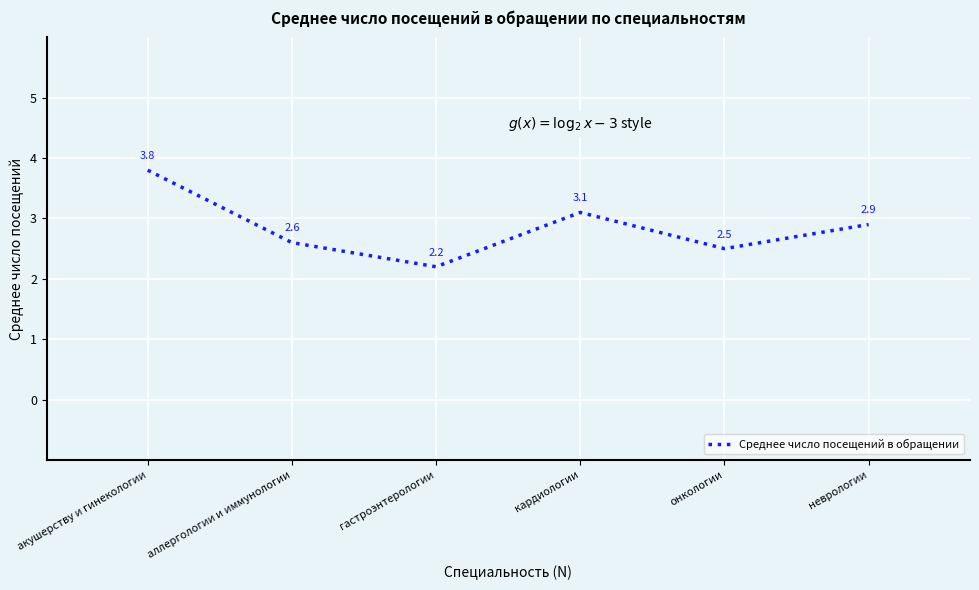

What is the smallest value displayed?

2.2